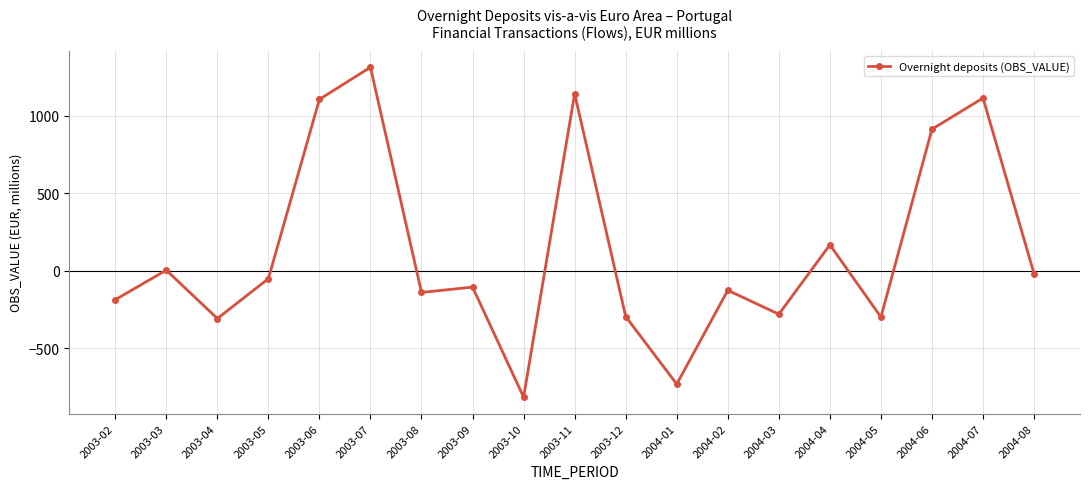

How many distinct data groups are displayed?

1